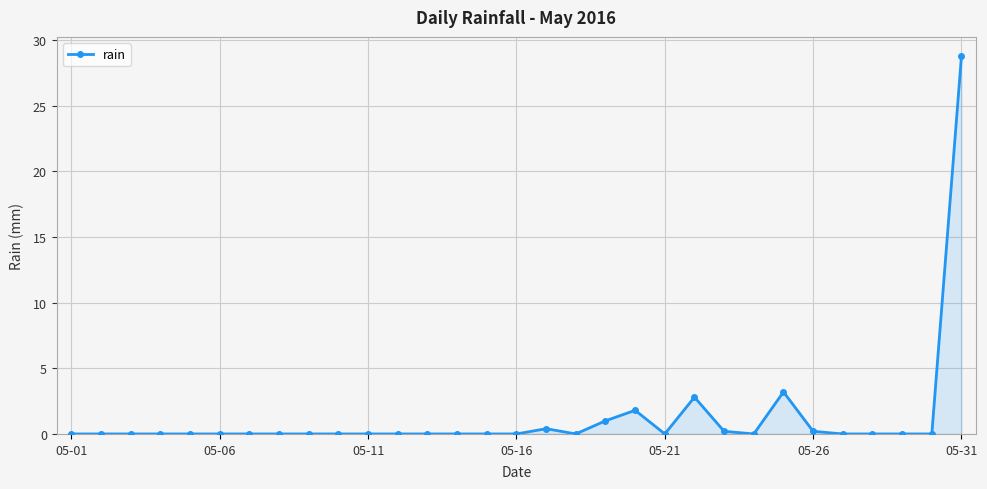

True or false: the data has more than 1 interior local peaks.

True